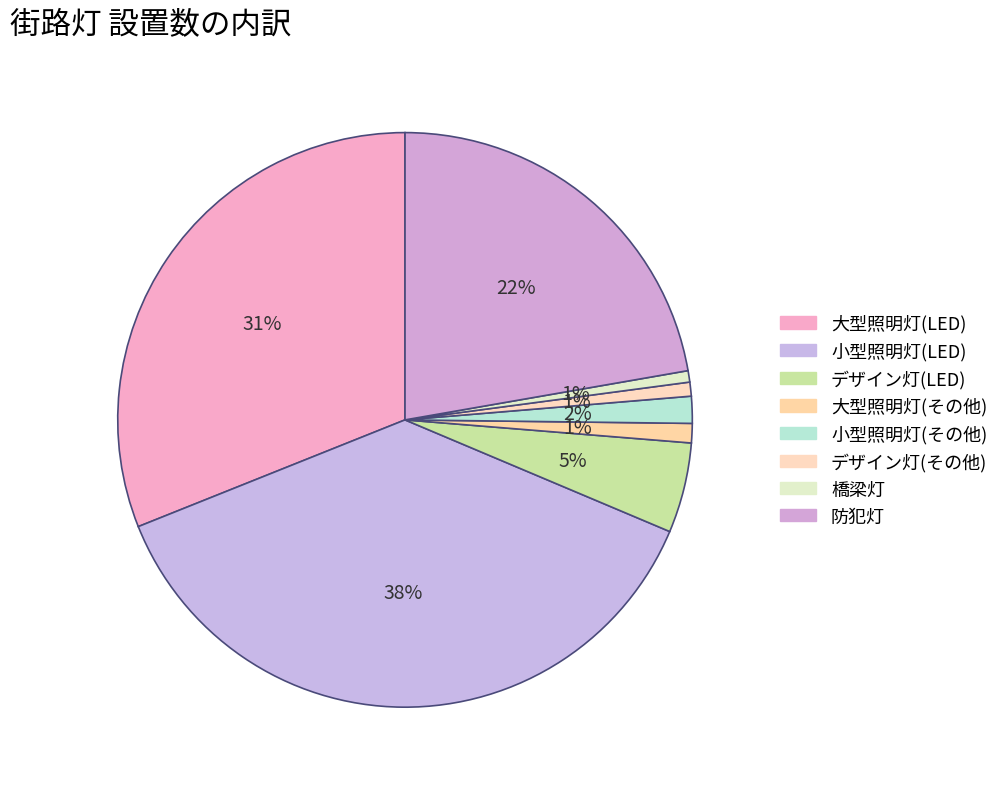

Is there a majority slice in this chart?

No